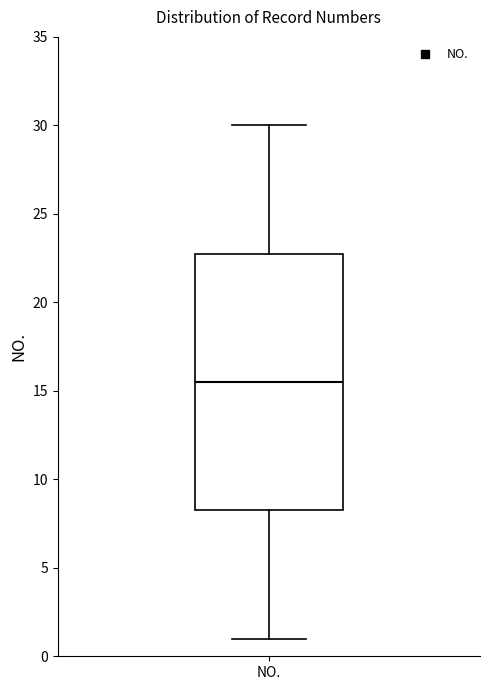

Read this box plot against the y-axis: the position of the median line, the range covered by the box, and the ends of both whiskers. The values are not printed on the chart, so give them approximately, as read against the axis.

median 15.5, box 8.5 to 23.0, whiskers 1.0 to 30.0